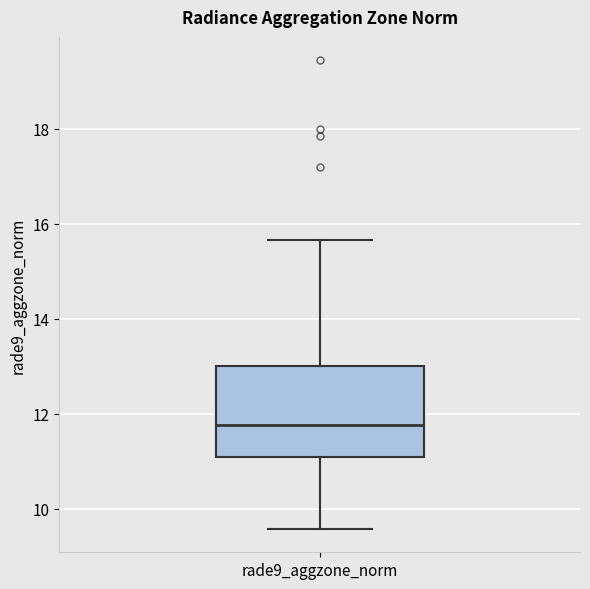

Transcribe this box plot: give where the median line is, the range the box spans, and where the two whiskers end, as read against the y-axis. The values are not printed on the chart, so give them approximately, as read against the axis.

median 11.8, box 11.0 to 13.0, whiskers 9.6 to 15.6